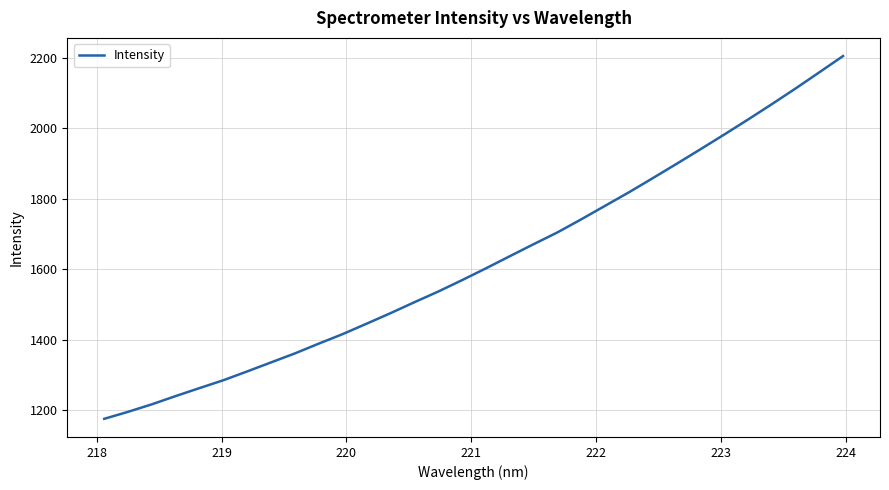

What is the smallest value displayed?

1175.0